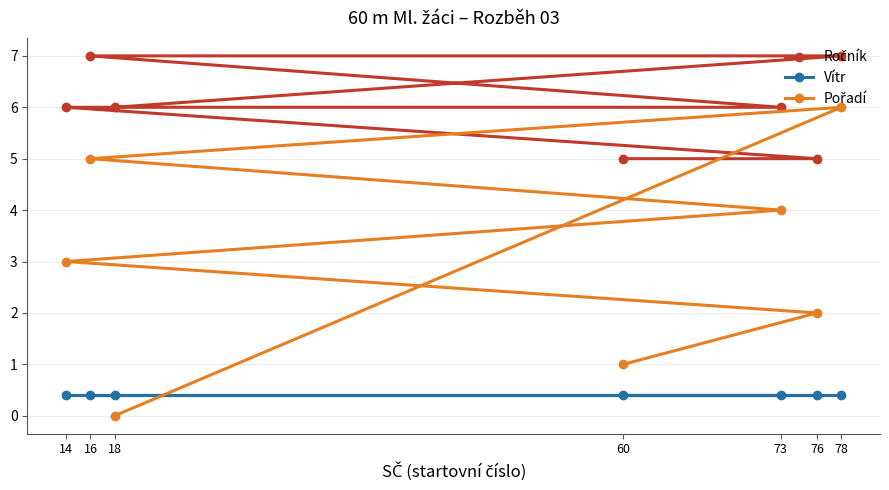

Reading right to left, extract all data points from this chart.

Ročník: 18=6.0	78=7.0	16=7.0	73=6.0	14=6.0	76=5.0	60=5.0
Vítr: 18=0.4	78=0.4	16=0.4	73=0.4	14=0.4	76=0.4	60=0.4
Pořadí: 18=0.0	78=6.0	16=5.0	73=4.0	14=3.0	76=2.0	60=1.0